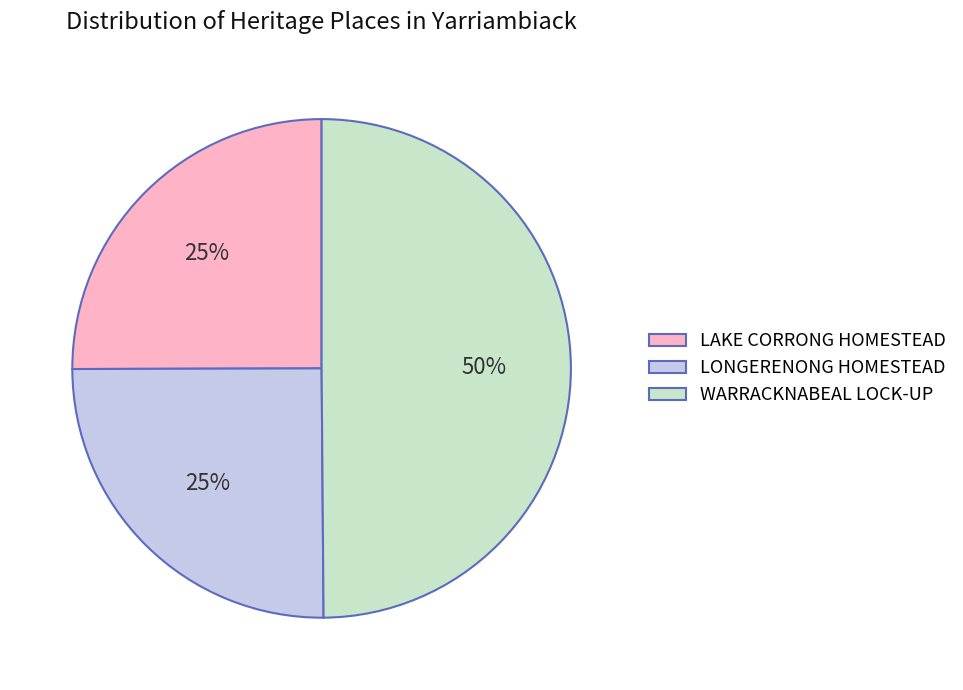

To the nearest percent, what is the average slice percentage?

33%